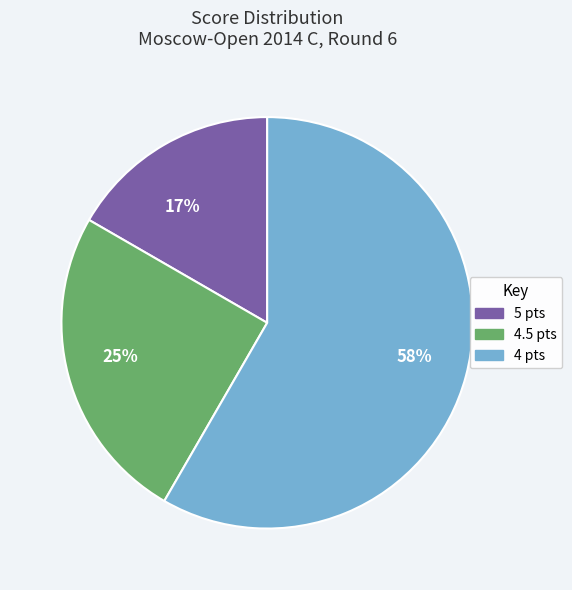

Combined, do 17% and 58% account for over 50%?

Yes